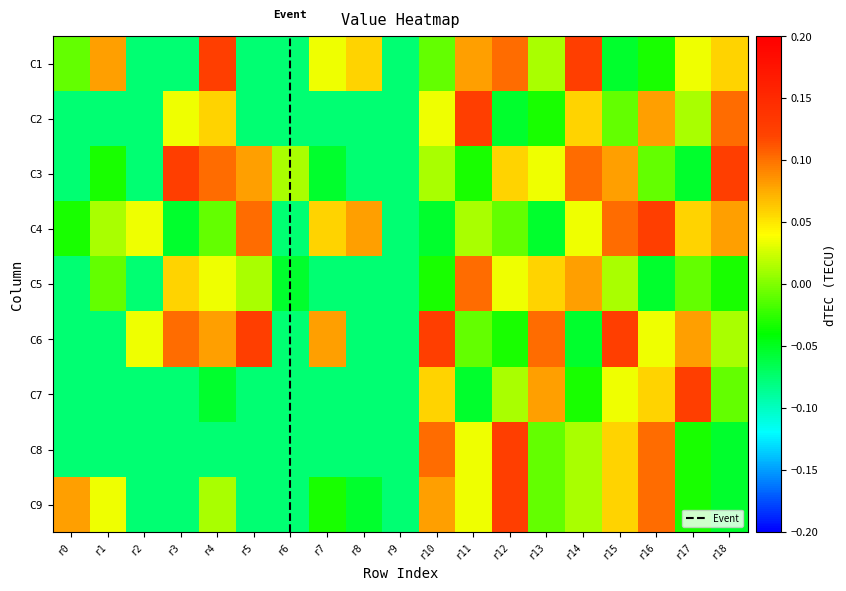

Which has a higher value, r5 or r1?

r1